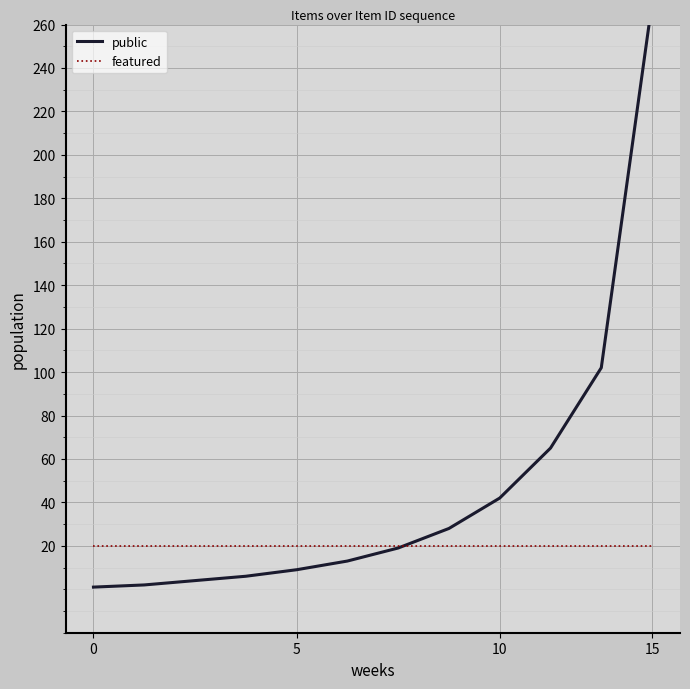

Rank the series at 5 from lowest to highest value.

public, featured